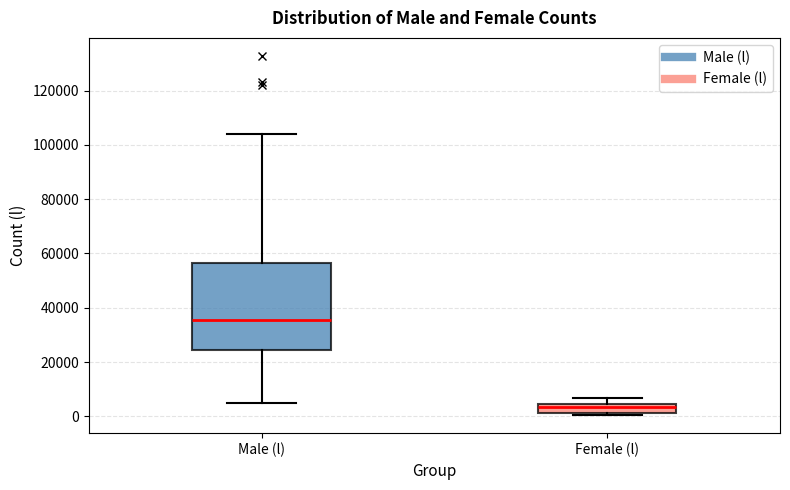

Where is the upper edge of the box for Male (l) on the y-axis? The values are not printed on the chart, so give them approximately, as read against the axis.

56000